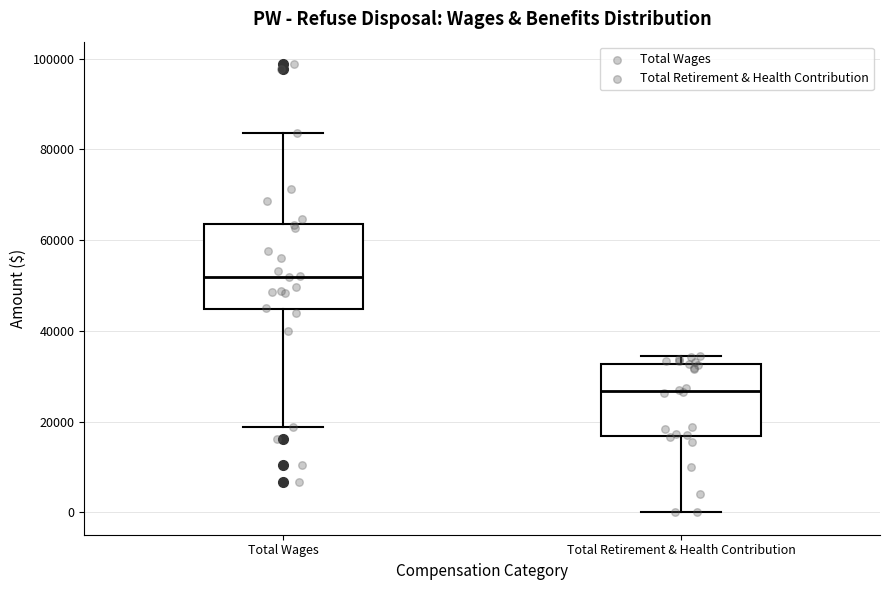

Which box is the tallest, from its lower edge to its upper edge?

Total Wages